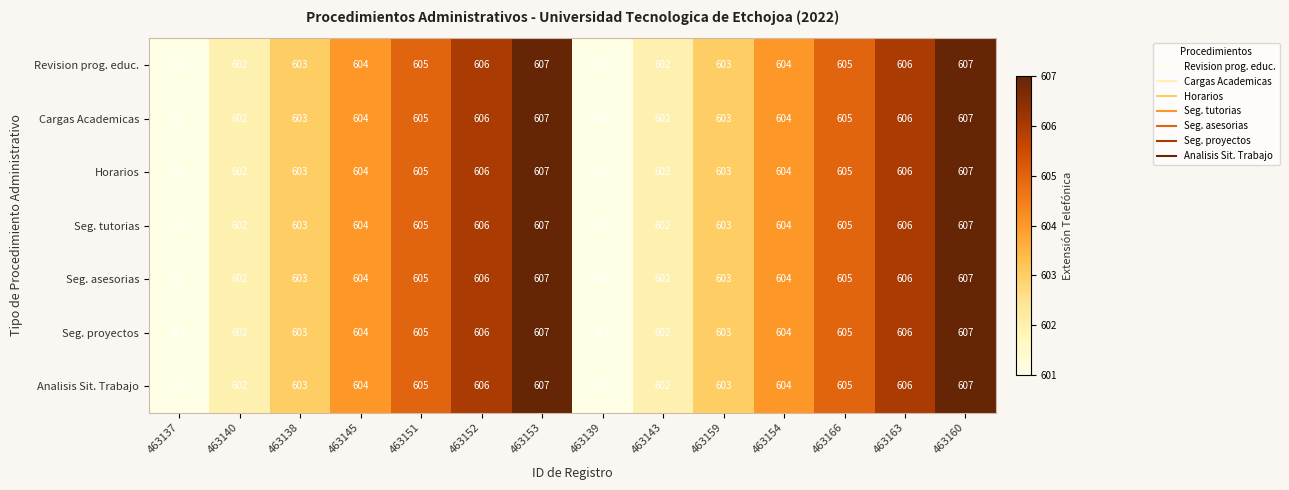

Is the value of Analisis Sit. Trabajo at 463152 greater than the value of Seg. asesorias at 463166?

Yes